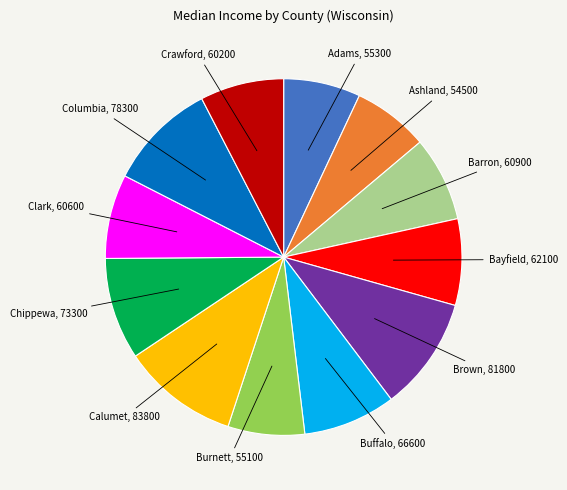

Does any single category account for the majority?

No